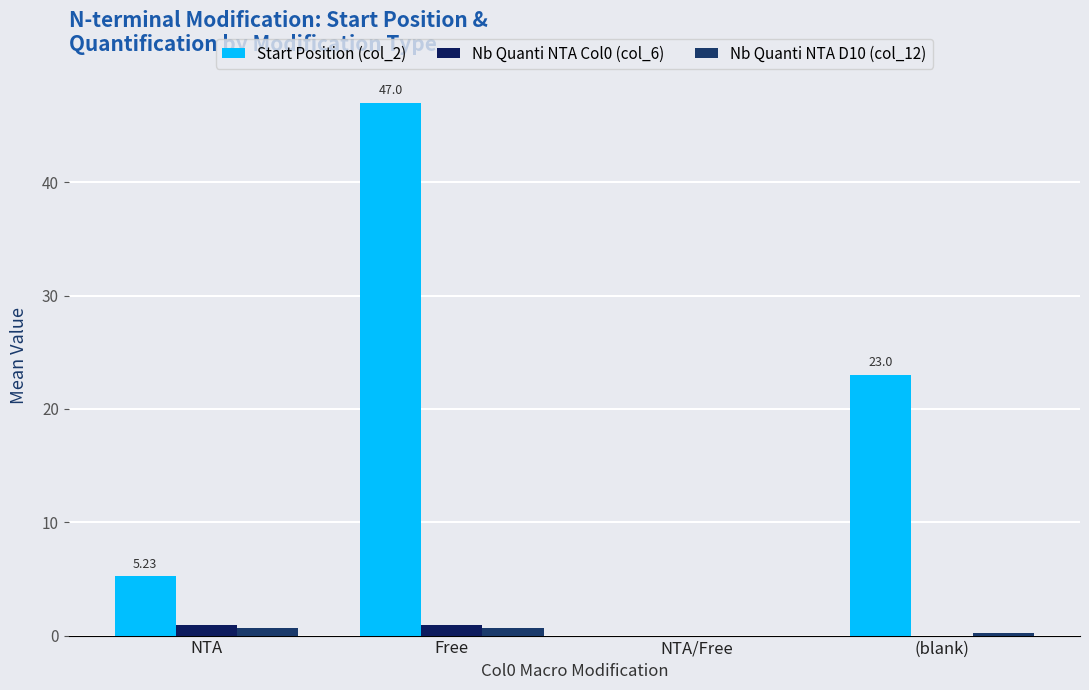

What position from the right is NTA?

4